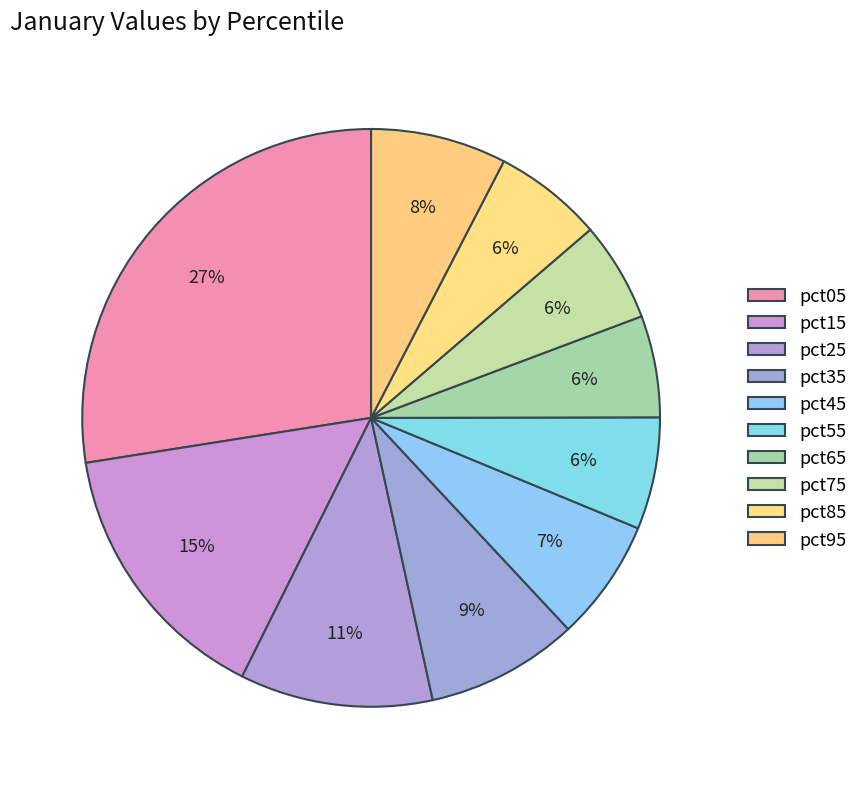

What is the largest slice in the pie chart?

pct05